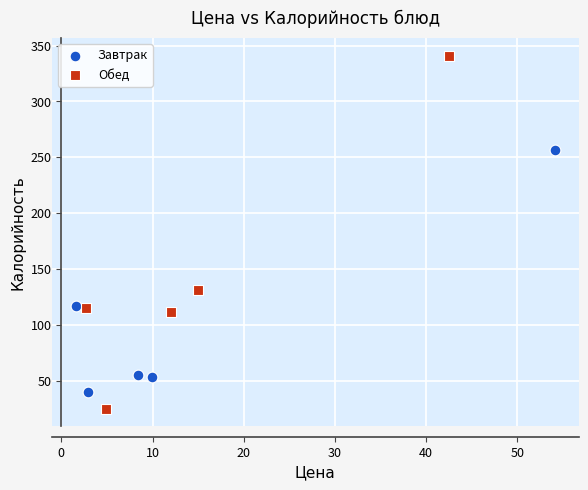

Which series reaches the maximum Y coordinate?

Обед